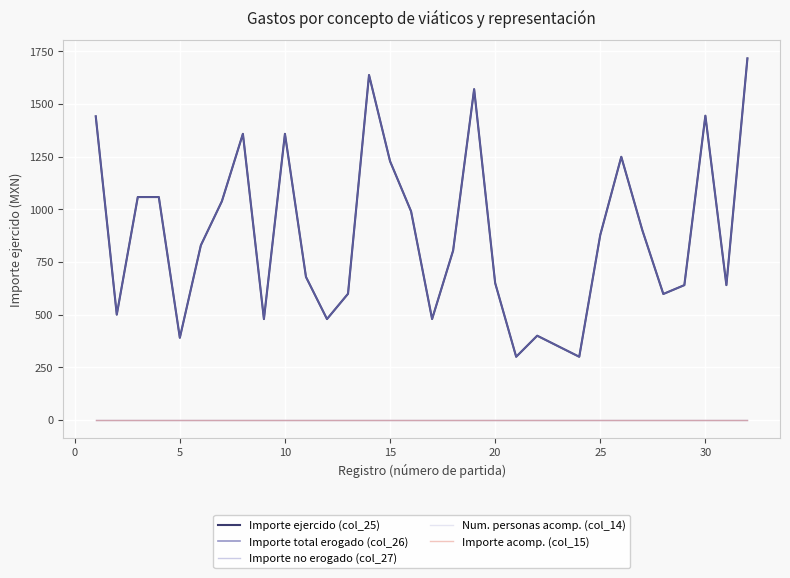

Does the chart have visible grid lines?

Yes